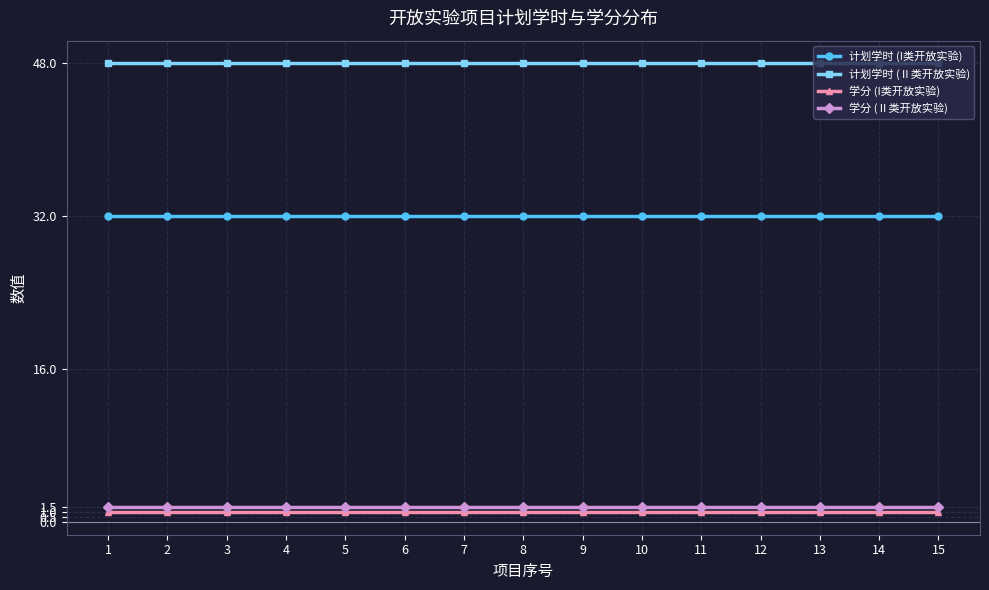

What is the highest value of the 计划学时 (Ⅱ类开放实验) series?

48.0